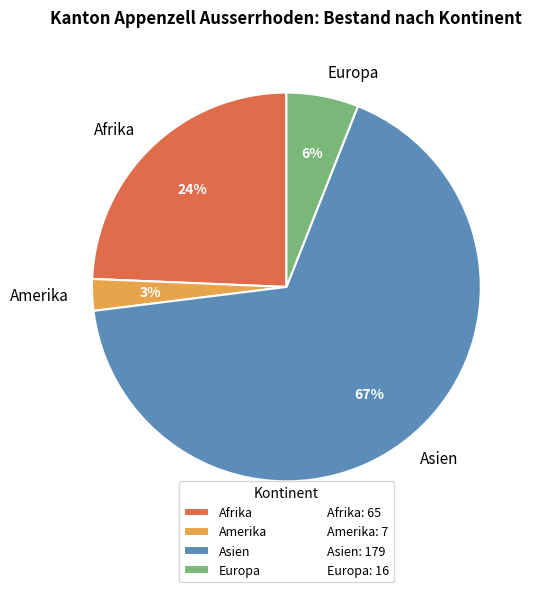

Is Asien the majority of the pie?

Yes